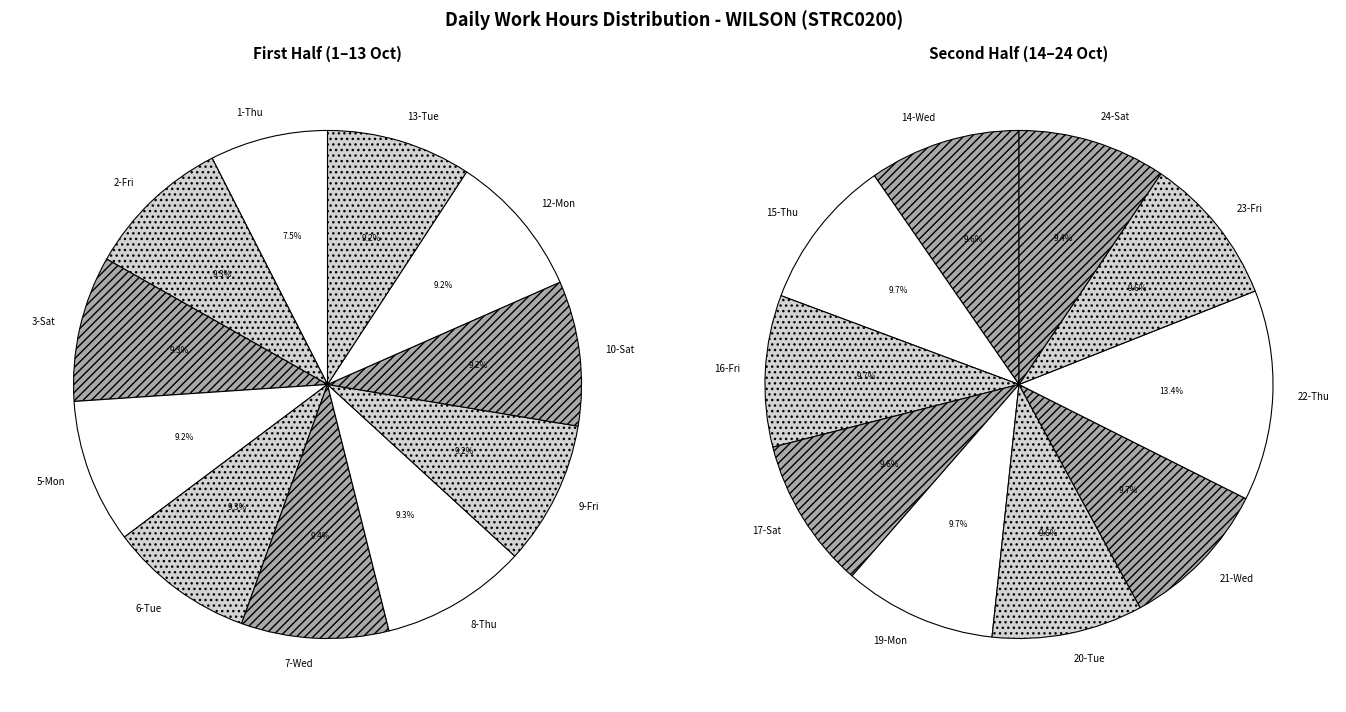

What is the change in value from 15-Thu to 20-Tue?

-0.1